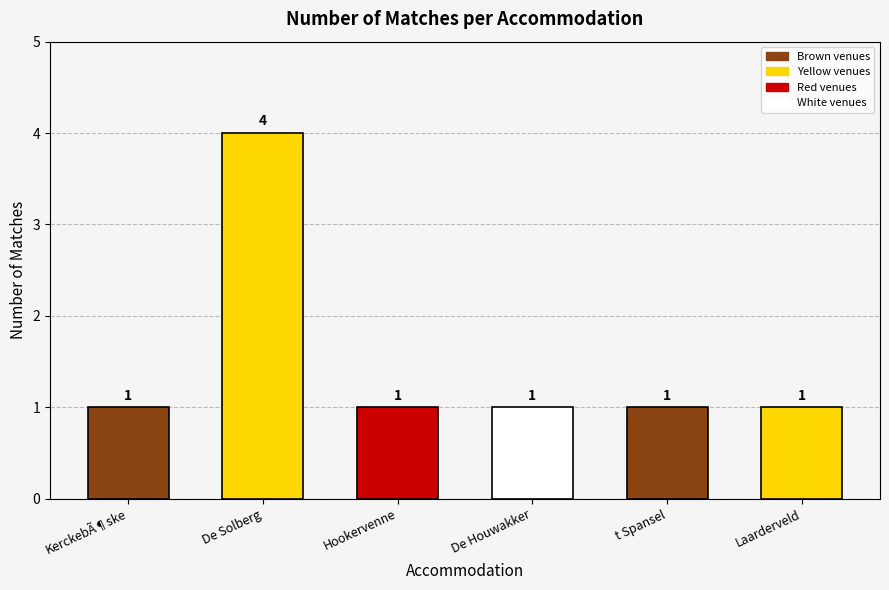

Reading left to right, what are all the values shown in this chart?

KerckebÃ¶ske=1	De Solberg=4	Hookervenne=1	De Houwakker=1	t Spansel=1	Laarderveld=1